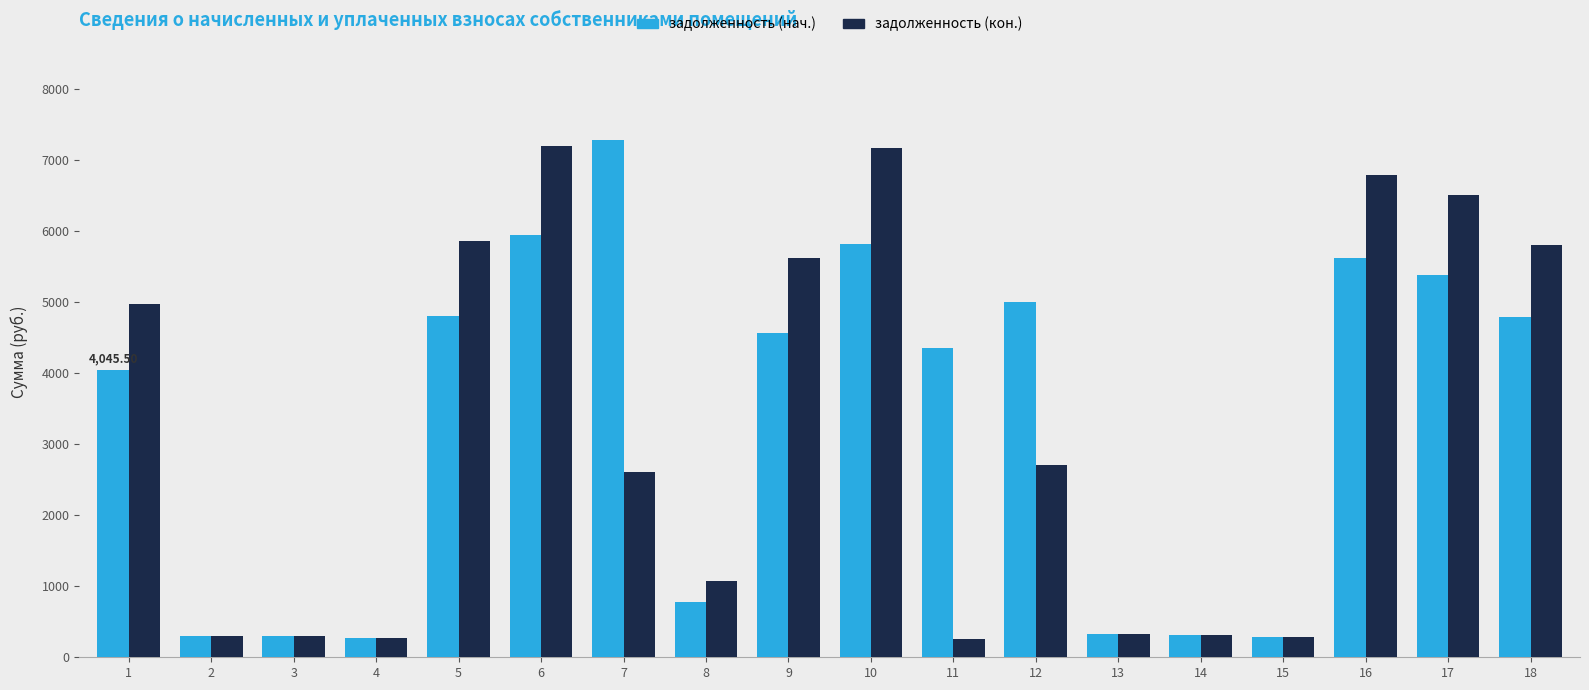

What is the minimum value shown in the chart?

254.6